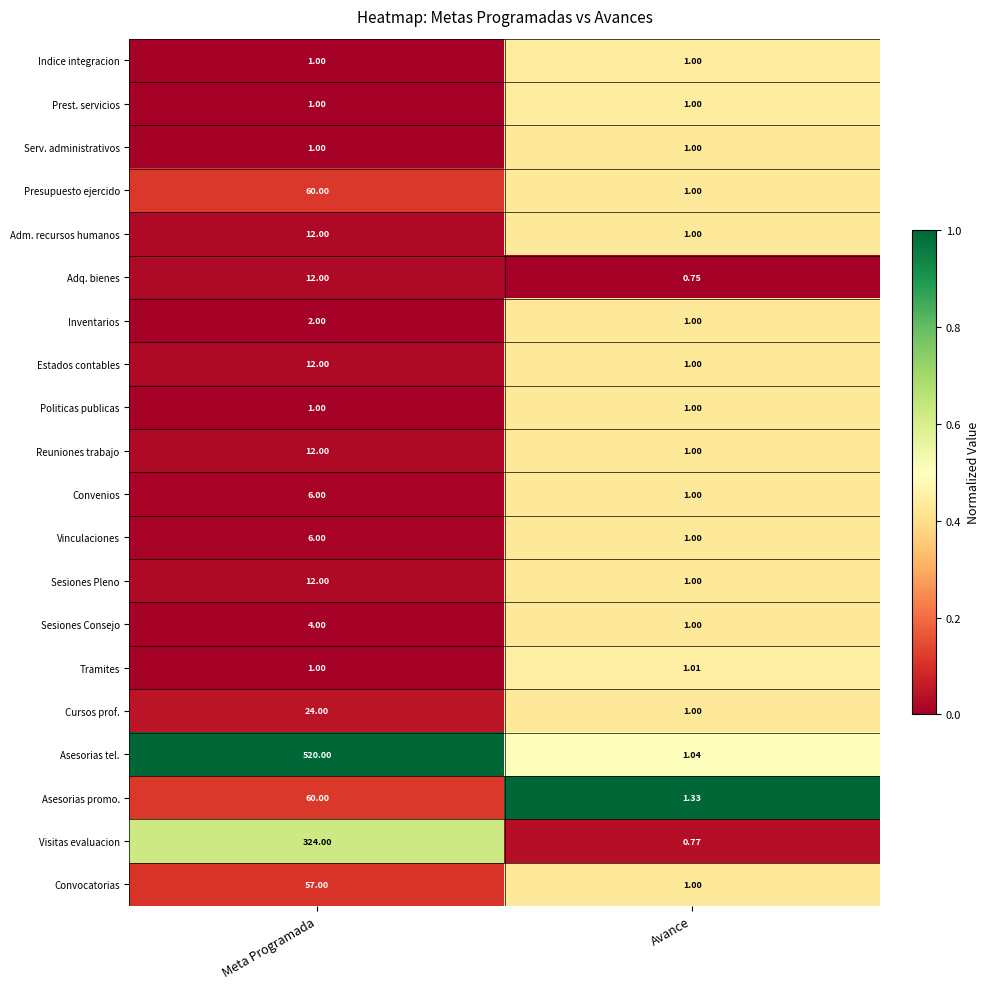

Rank the categories by Inventarios value from highest to lowest.

Meta Programada, Avance